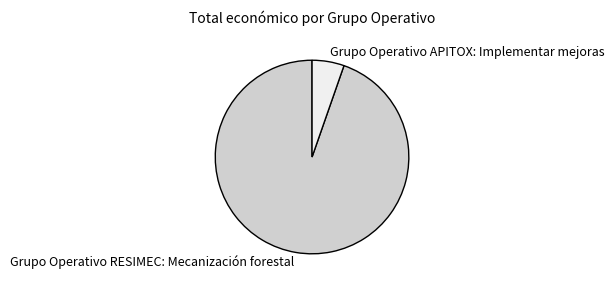

Which category has the smallest portion of the pie?

Grupo Operativo APITOX: Implementar mejoras